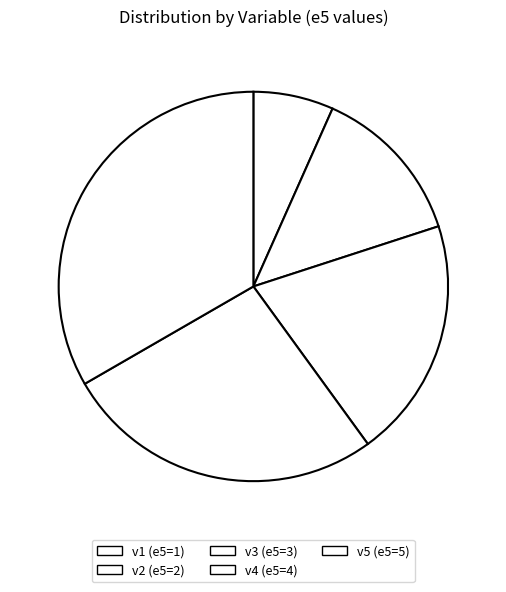

Is there a majority slice in this chart?

No